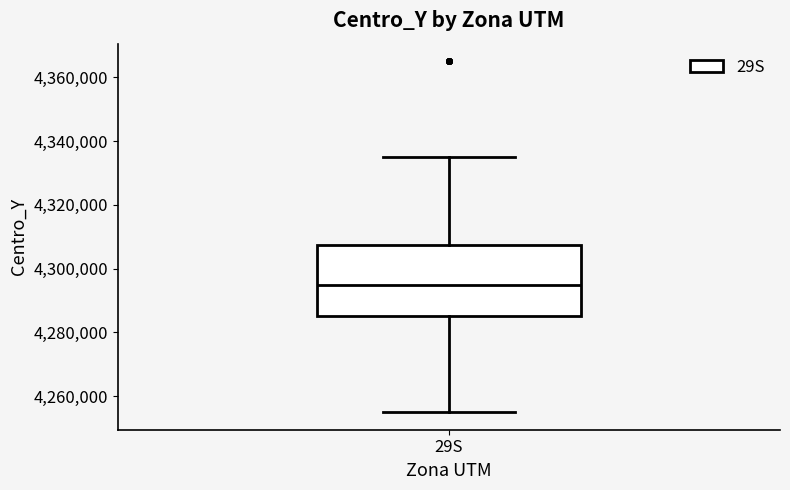

Transcribe this box plot: give where the median line is, the range the box spans, and where the two whiskers end, as read against the y-axis. The values are not printed on the chart, so give them approximately, as read against the axis.

median 4296000, box 4286000 to 4308000, whiskers 4256000 to 4336000